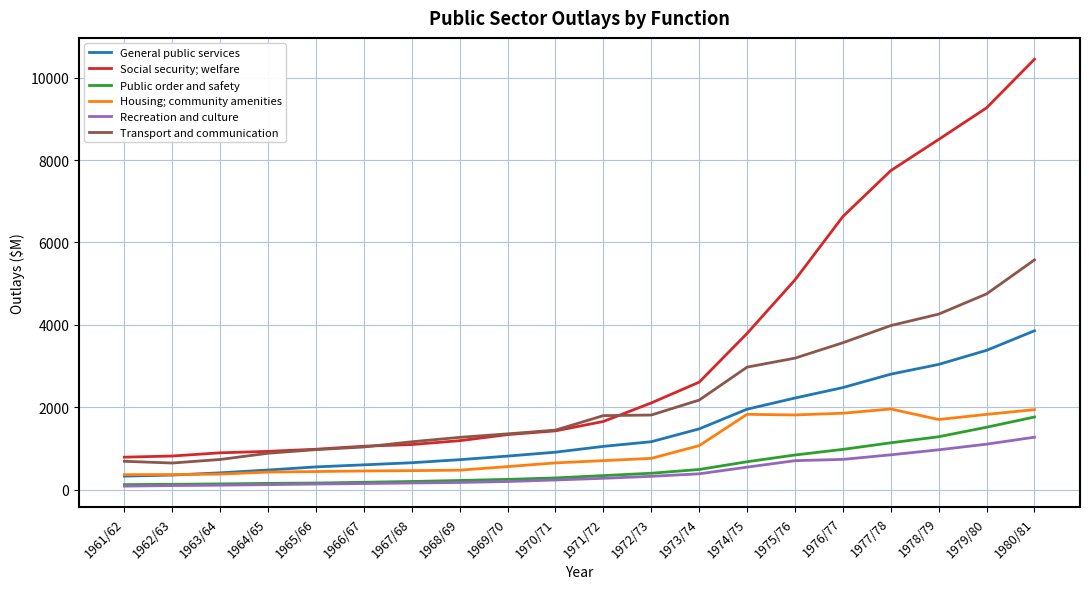

Is this an area chart (filled region under the line)?

No